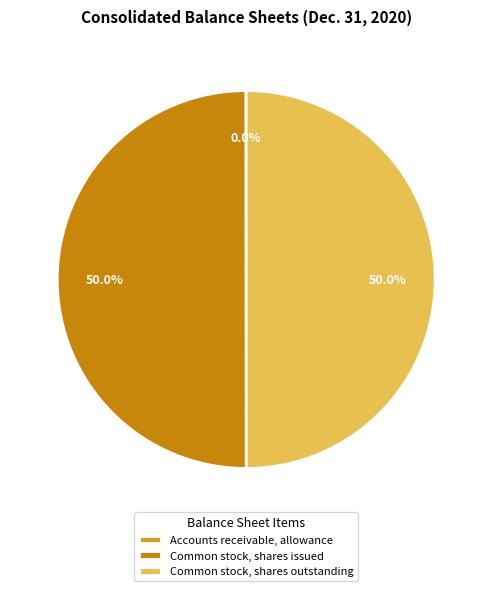

Between Common stock, shares outstanding and Common stock, shares issued, which is larger?

Common stock, shares outstanding